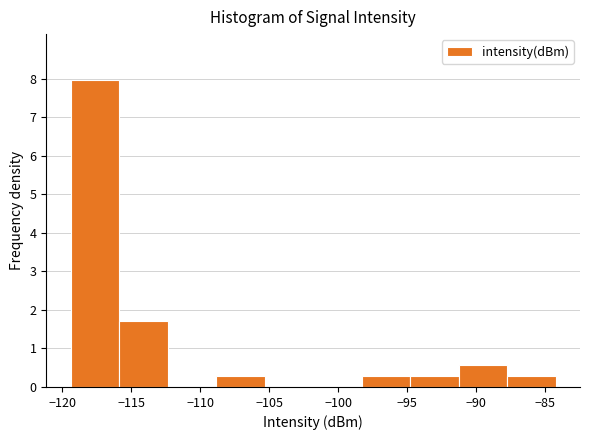

Over which range of the x-axis is the bar tallest?

-119.5 to -116.0